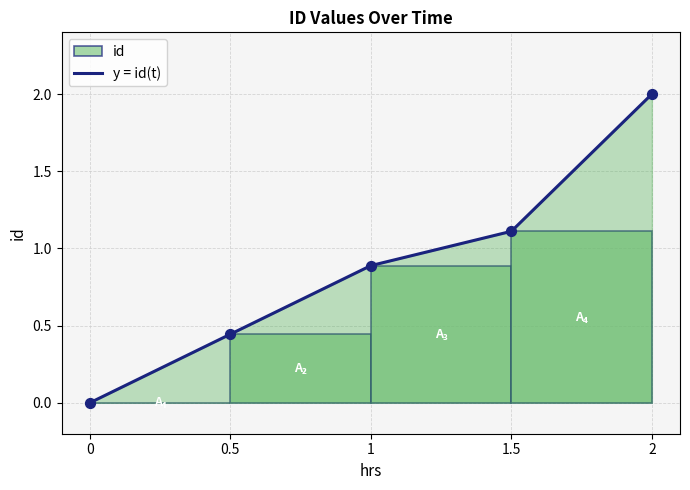

Which has a higher value, 1 or 2?

2